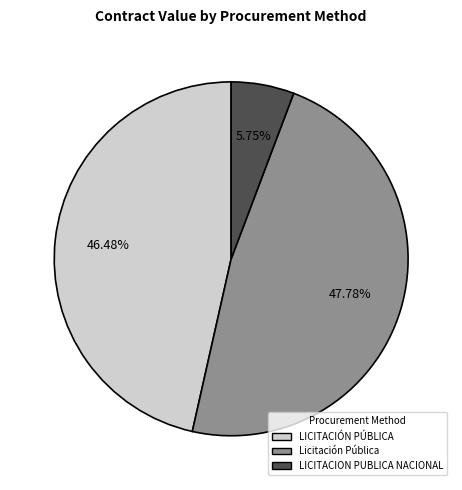

Is there any slice that represents more than half of the pie?

No